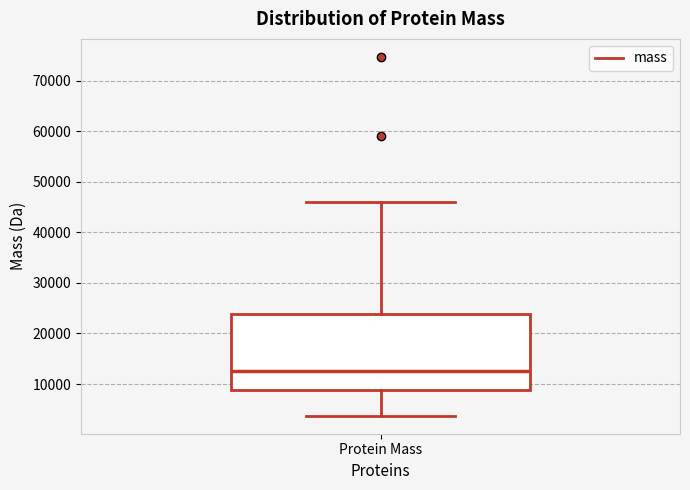

Transcribe this box plot: give where the median line is, the range the box spans, and where the two whiskers end, as read against the y-axis. The values are not printed on the chart, so give them approximately, as read against the axis.

median 13000, box 9000 to 24000, whiskers 4000 to 46000